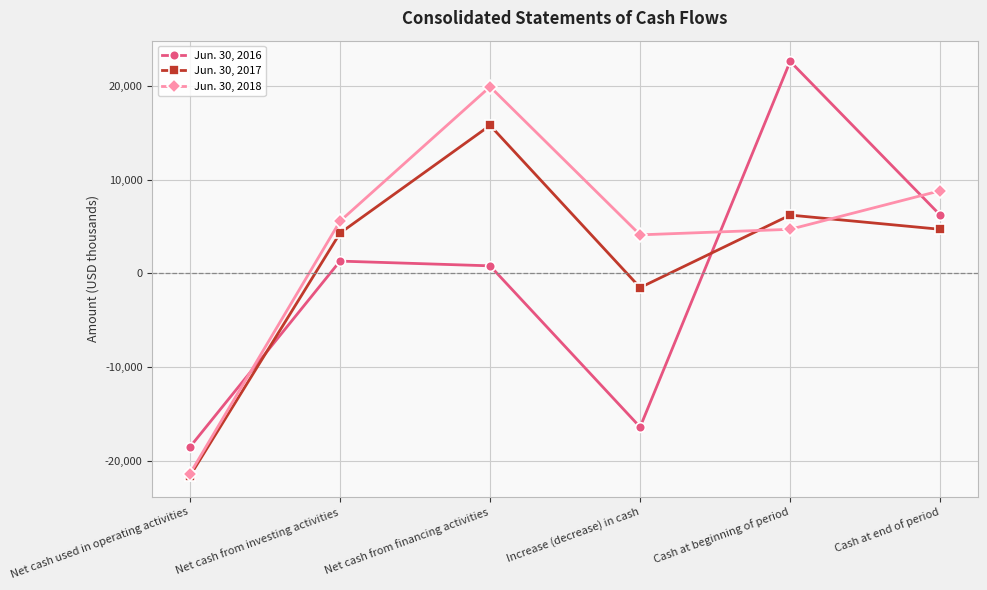

What is the sum of all Jun. 30, 2016 values?

-3957